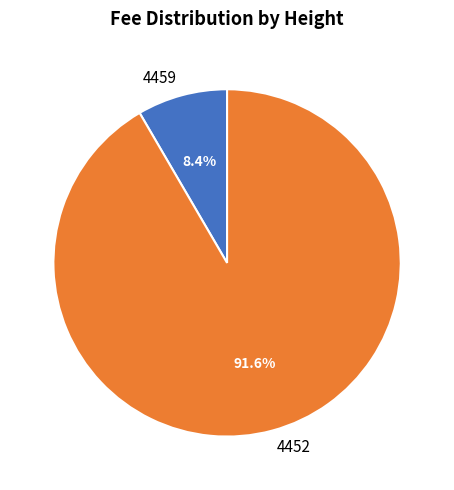

What portion of the pie excludes 4452?

8.4%